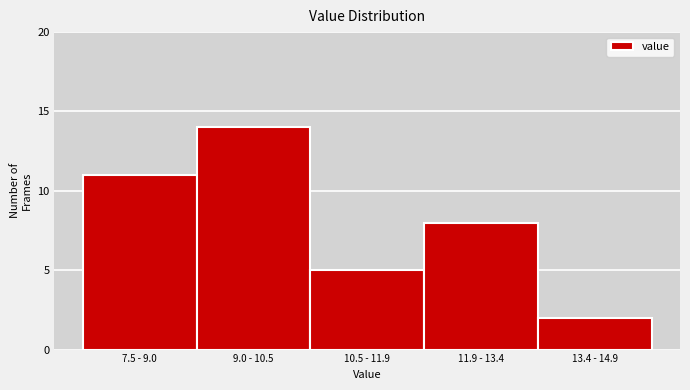

Reading left to right, extract all data points from this chart.

11	14	5	8	2